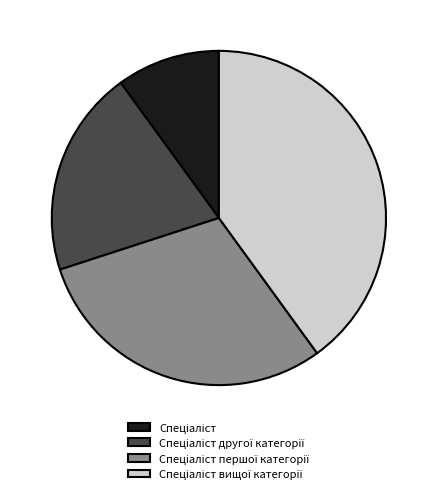

How many slices are in this pie chart?

4